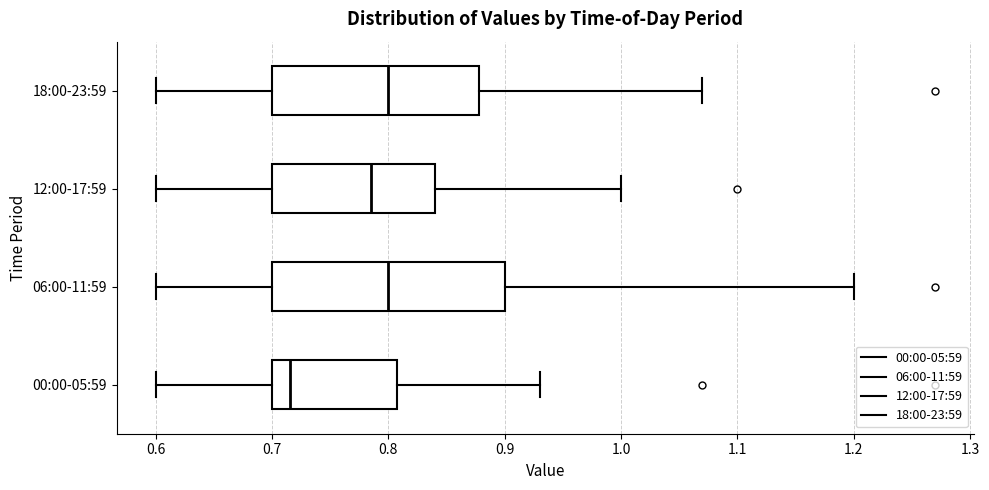

Comparing the boxes themselves (not the whiskers), which one is the widest?

06:00-11:59